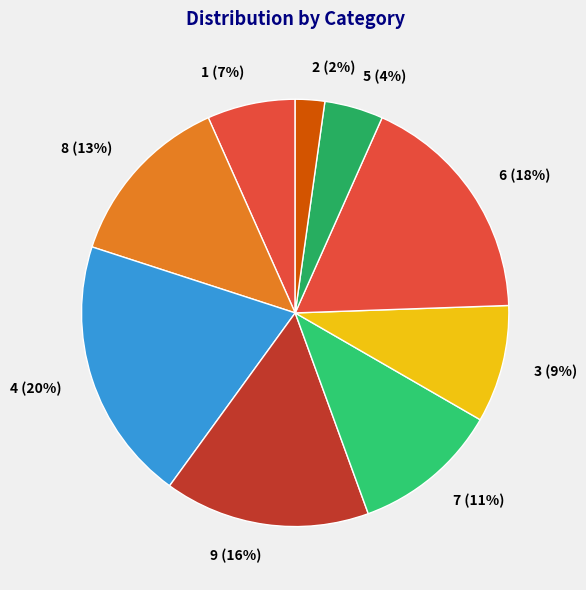

To the nearest percent, what is the combined percentage of 6 and 7?

29%